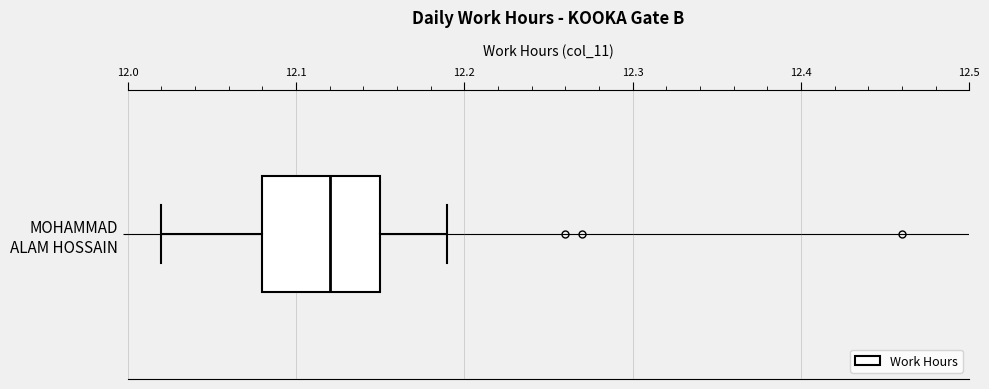

Where does the left whisker of the box for MOHAMMAD ALAM HOSSAIN end on the x-axis? The values are not printed on the chart, so give them approximately, as read against the axis.

12.02